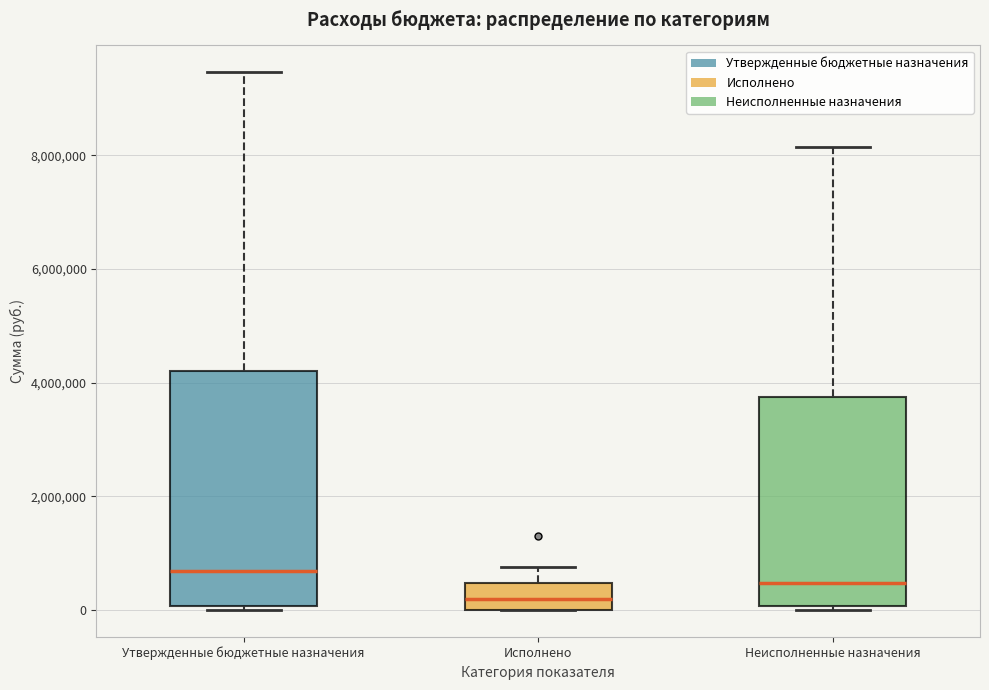

Reading left to right, transcribe this box plot: for each box, give where its median line is, the range the box spans, and where its two whiskers end, as read against the y-axis. The values are not printed on the chart, so give them approximately, as read against the axis.

Утвержденные бюджетные назначения: median 600000, box 0 to 4200000, whiskers 0 (just below the box's lower edge) to 9400000
Исполнено: median 200000, box 0 to 400000, whiskers 0 to 800000
Неисполненные назначения: median 400000, box 0 to 3800000, whiskers 0 (just below the box's lower edge) to 8200000